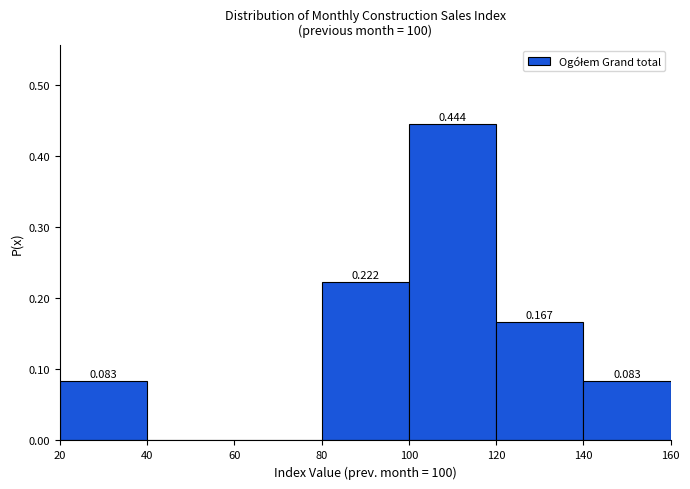

Which range on the x-axis has the tallest bar?

100 to 120